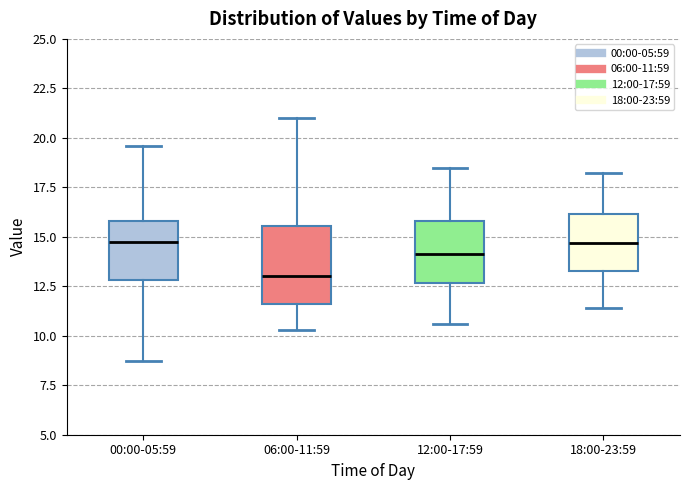

Reading left to right, transcribe this box plot: for each box, give where its median line is, the range the box spans, and where its two whiskers end, as read against the y-axis. The values are not printed on the chart, so give them approximately, as read against the axis.

00:00-05:59: median 15.0, box 13.0 to 16.0, whiskers 8.5 to 19.5
06:00-11:59: median 13.0, box 11.5 to 15.5, whiskers 10.5 to 21.0
12:00-17:59: median 14.0, box 12.5 to 16.0, whiskers 10.5 to 18.5
18:00-23:59: median 14.5, box 13.5 to 16.0, whiskers 11.5 to 18.0